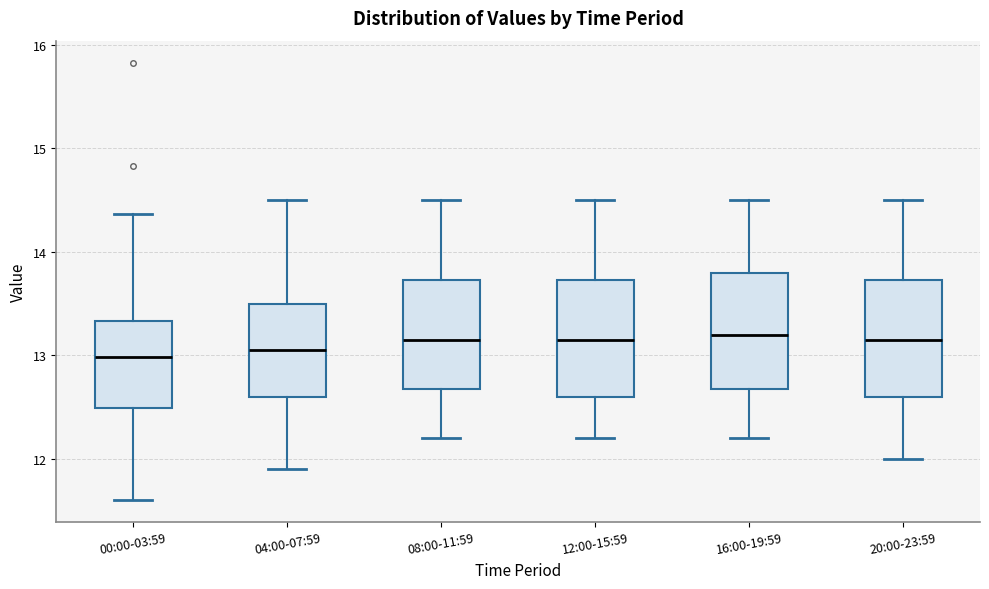

Where does the median line of the box for 00:00-03:59 sit on the y-axis? The values are not printed on the chart, so give them approximately, as read against the axis.

13.0